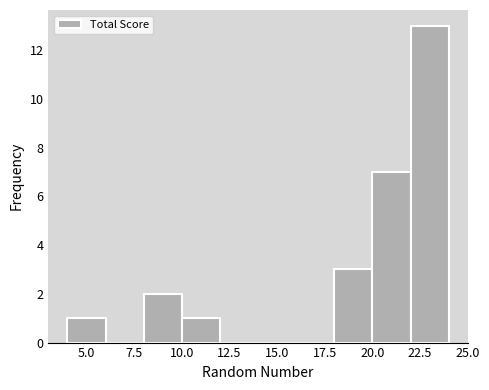

Reading left to right, transcribe this chart: for each bar, give the range it covers on the x-axis and its height. The values are not printed on the chart, so give them approximately, as read against the axis.

4 to 6: 1
6 to 8: 0
8 to 10: 2
10 to 12: 1
12 to 14: 0
14 to 16: 0
16 to 18: 0
18 to 20: 3
20 to 22: 7
22 to 24: 13